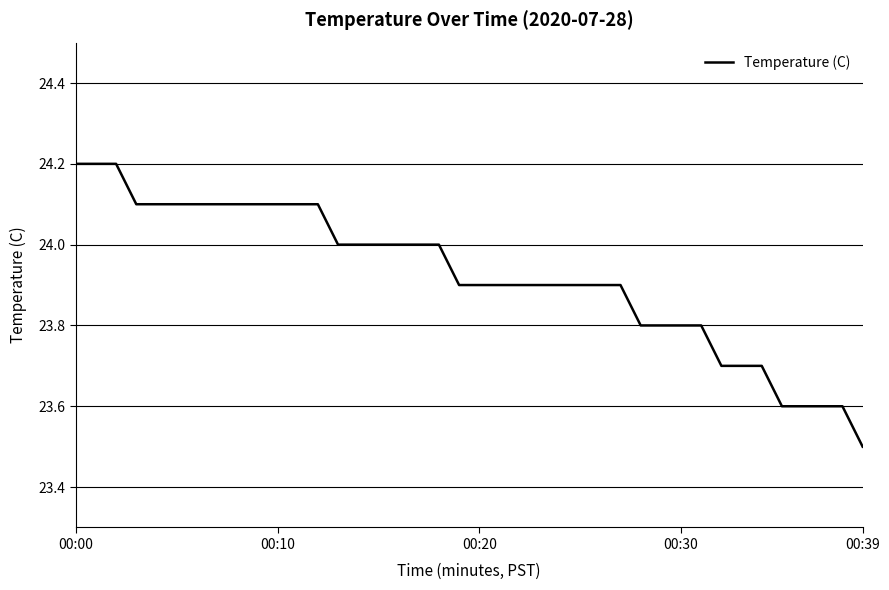

What is the difference between the maximum and minimum values?

0.7